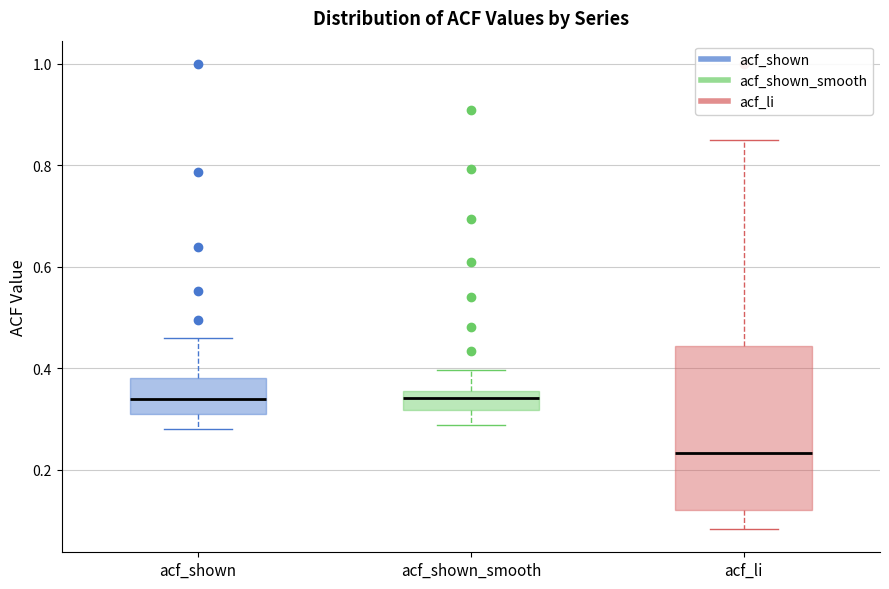

Reading left to right, read every box against the y-axis: the position of its median line, the range the box covers, and the ends of its whiskers. The values are not printed on the chart, so give them approximately, as read against the axis.

acf_shown: median 0.34, box 0.32 to 0.38, whiskers 0.28 to 0.46
acf_shown_smooth: median 0.34, box 0.32 to 0.36, whiskers 0.28 to 0.40
acf_li: median 0.24, box 0.12 to 0.44, whiskers 0.08 to 0.86